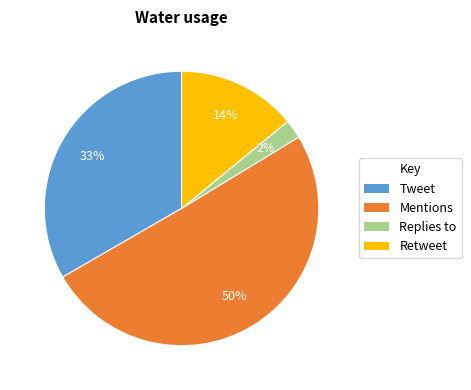

Which slice is the largest?

Mentions